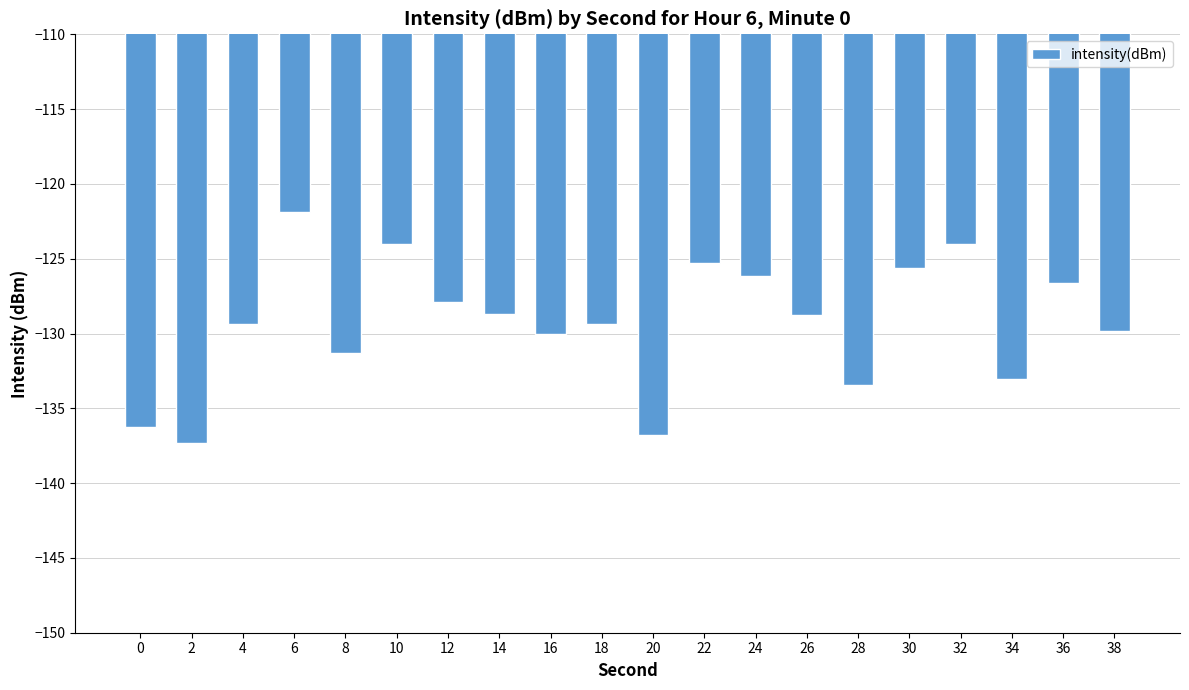

What is the sum of the values at 18 and 34?

-262.4